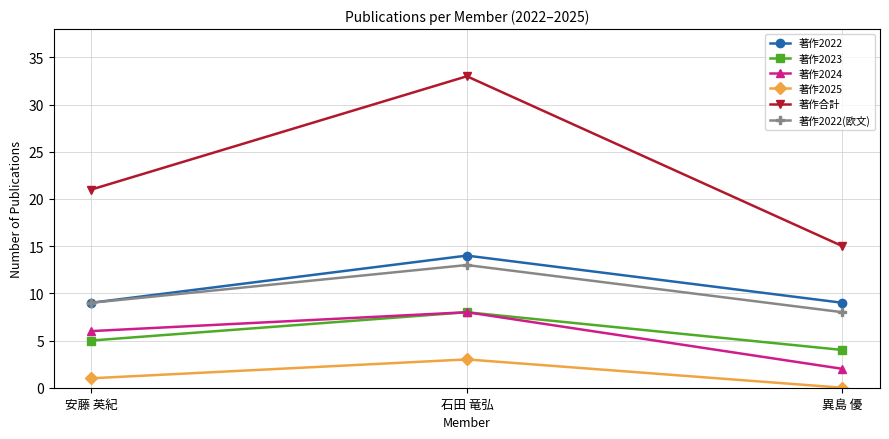

What is the maximum value for 著作2025?

3